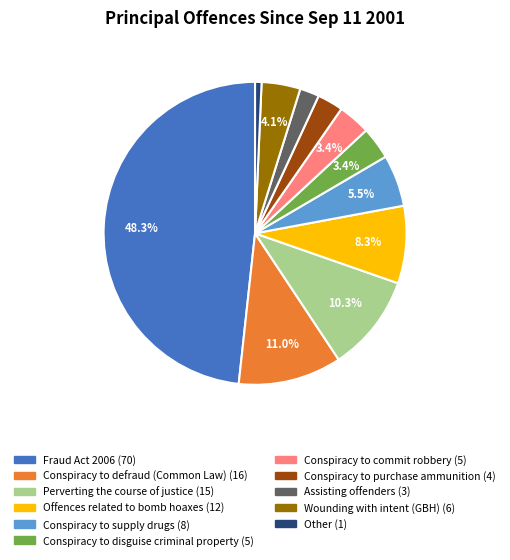

True or false: Conspiracy to purchase ammunition accounts for 3% of the total.

True